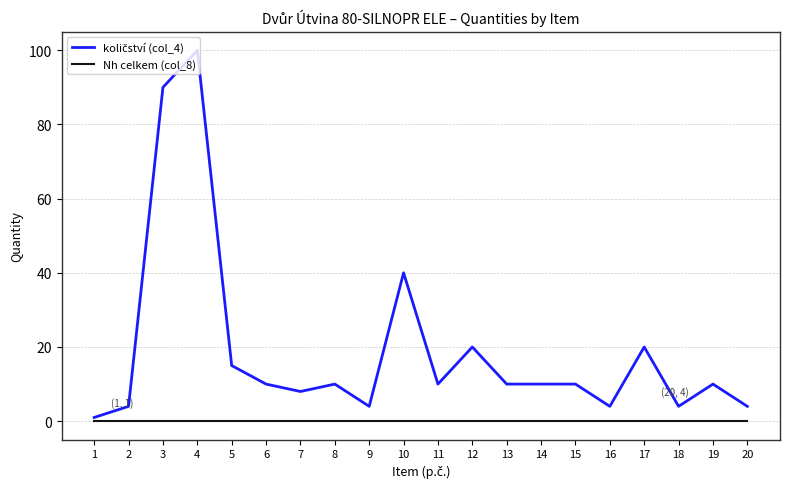

True or false: Nh celkem (col_8) has a value of 0 at 12.

True